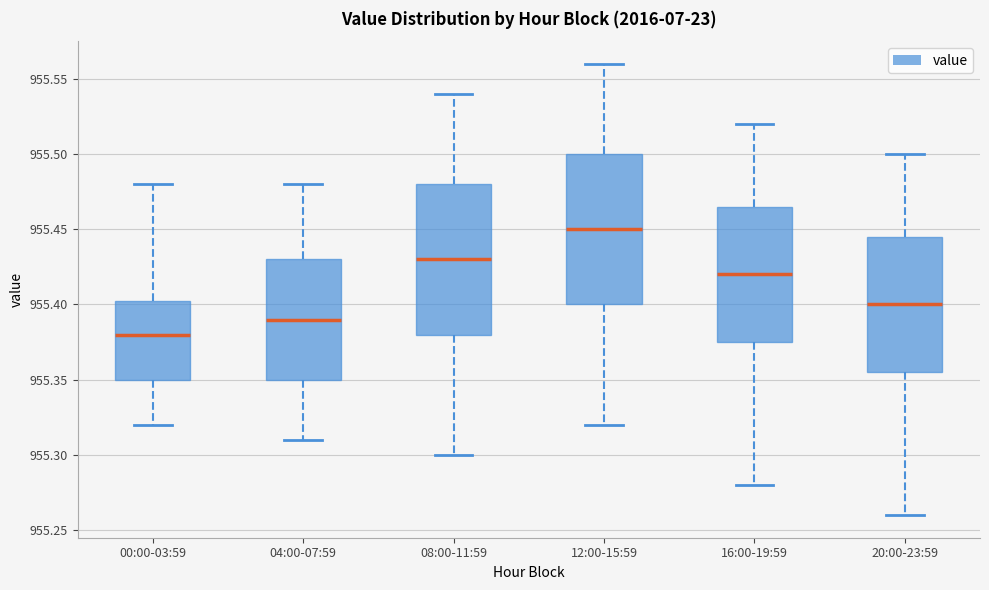

Reading left to right, transcribe this box plot: for each box, give where its median line is, the range the box spans, and where its two whiskers end, as read against the y-axis. The values are not printed on the chart, so give them approximately, as read against the axis.

00:00-03:59: median 955.380, box 955.350 to 955.405, whiskers 955.320 to 955.480
04:00-07:59: median 955.390, box 955.350 to 955.430, whiskers 955.310 to 955.480
08:00-11:59: median 955.430, box 955.380 to 955.480, whiskers 955.300 to 955.540
12:00-15:59: median 955.450, box 955.400 to 955.500, whiskers 955.320 to 955.560
16:00-19:59: median 955.420, box 955.375 to 955.465, whiskers 955.280 to 955.520
20:00-23:59: median 955.400, box 955.355 to 955.445, whiskers 955.260 to 955.500